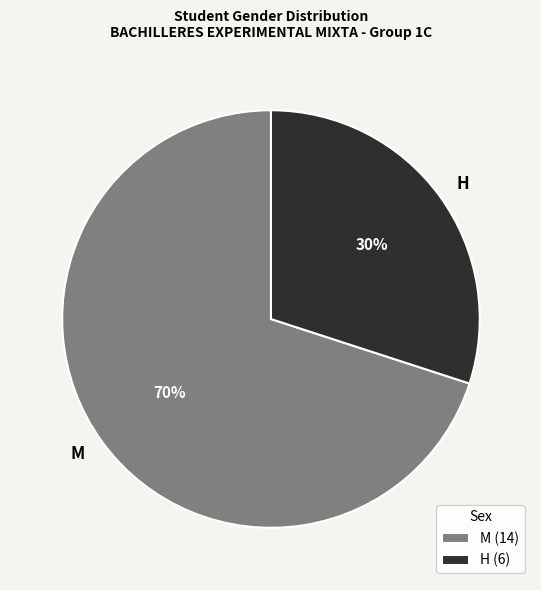

Is H the majority of the pie?

No